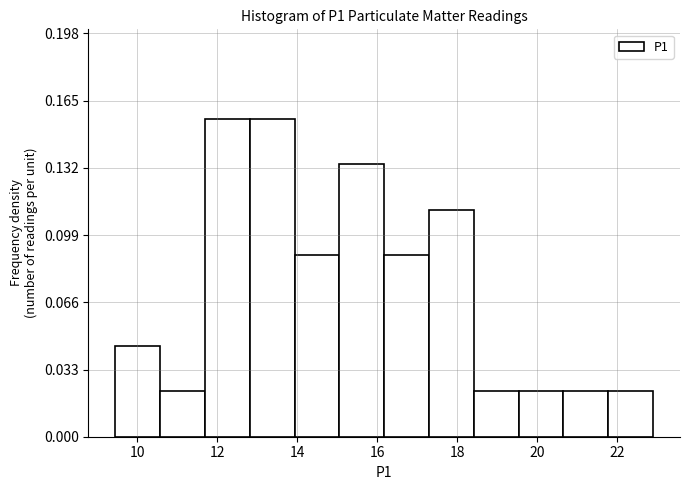

Reading left to right, list every bar in this chart as the range it spans on the x-axis followed by its height. Neither the bar edges nor the heights are printed on the chart, so give them approximately, as read against the axes.

9.4 to 10.6: 0.045
10.6 to 11.6: 0.020
11.6 to 12.8: 0.155
12.8 to 14.0: 0.155
14.0 to 15.0: 0.090
15.0 to 16.2: 0.135
16.2 to 17.2: 0.090
17.2 to 18.4: 0.110
18.4 to 19.6: 0.020
19.6 to 20.6: 0.020
20.6 to 21.8: 0.020
21.8 to 23.0: 0.020